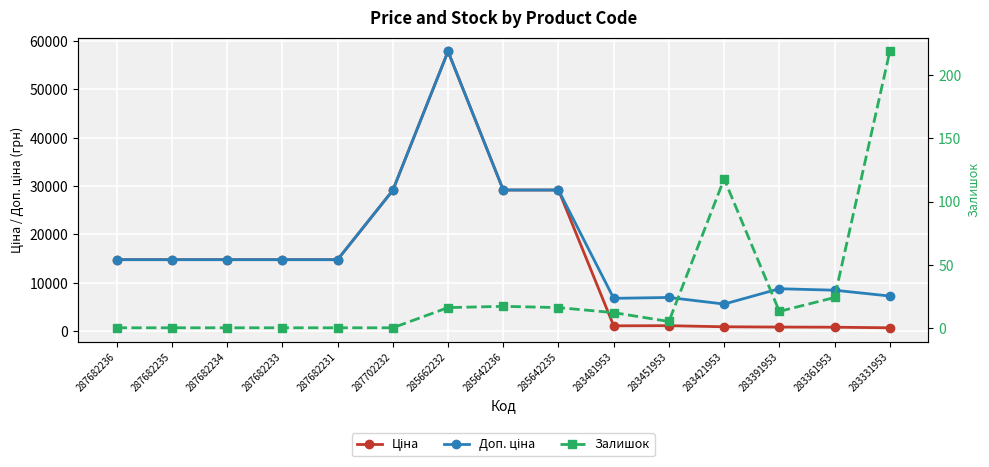

Does the chart display data point markers on the line(s)?

Yes